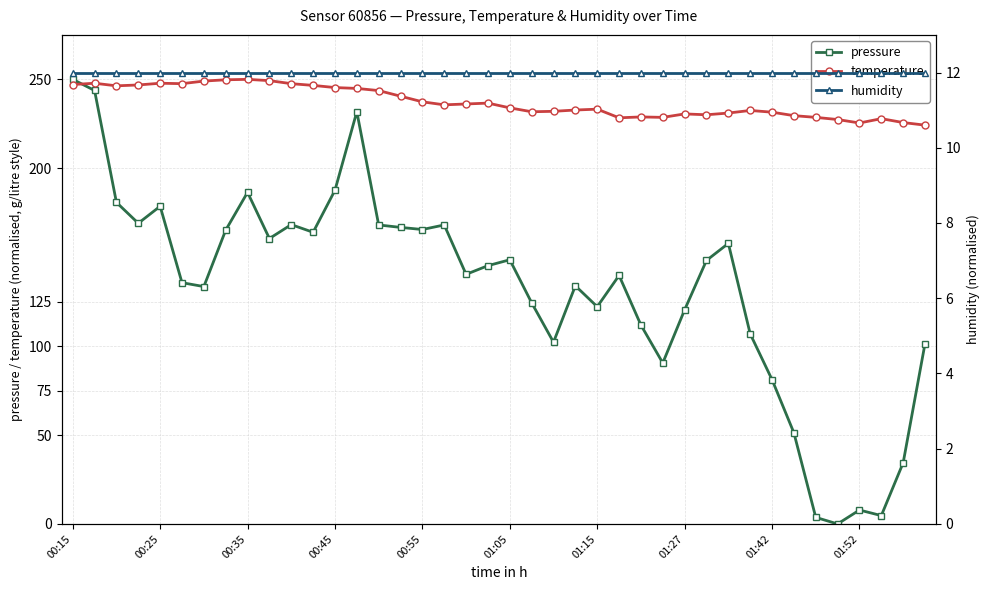

How many intersections are there between pressure and temperature?

1